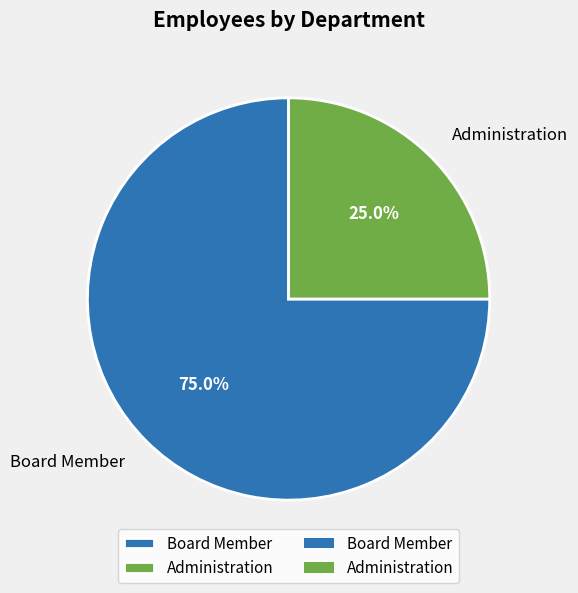

Between Administration and Board Member, which is larger?

Board Member